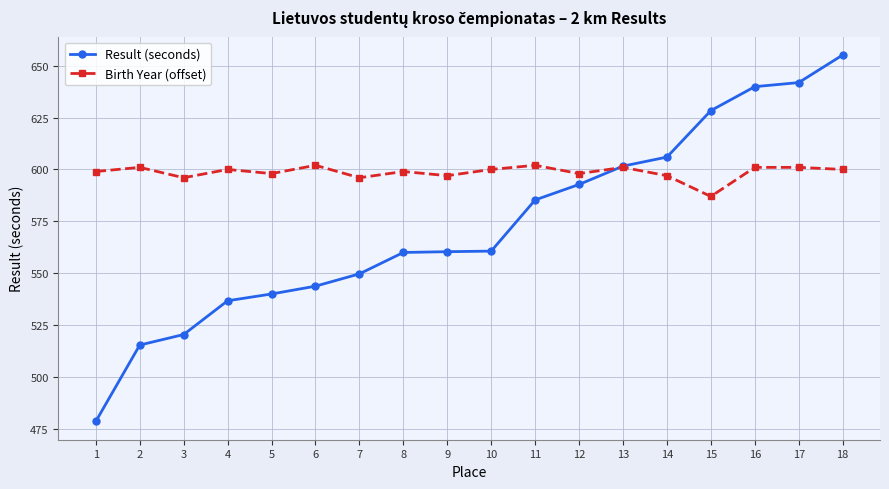

True or false: Result (seconds) has more than 1 interior local peaks.

False